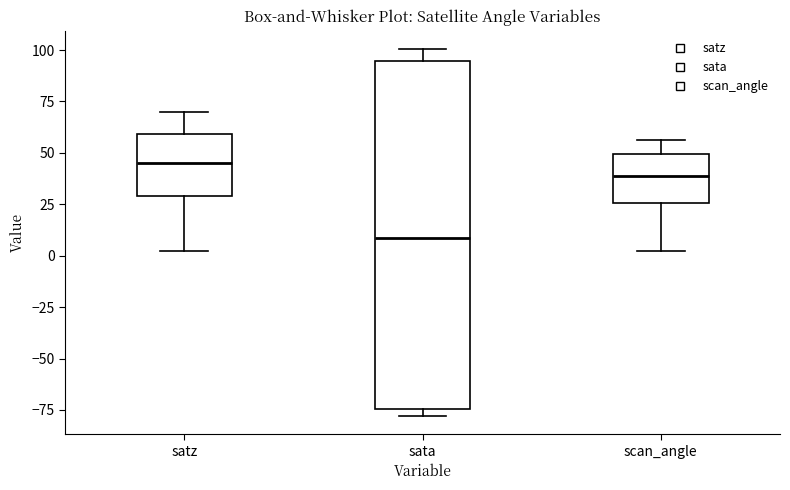

Where does the median line of the box for scan_angle sit on the y-axis? The values are not printed on the chart, so give them approximately, as read against the axis.

40